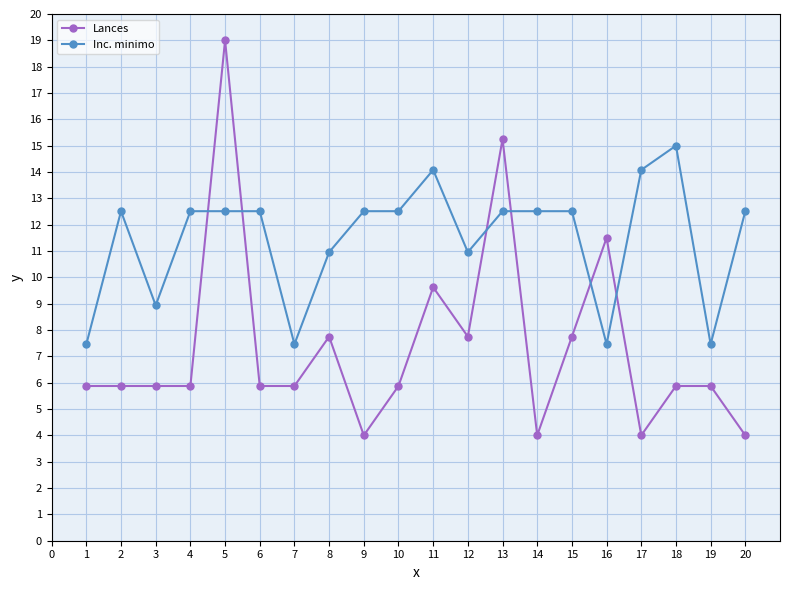

Which series has the largest total across all categories?

Inc. minimo